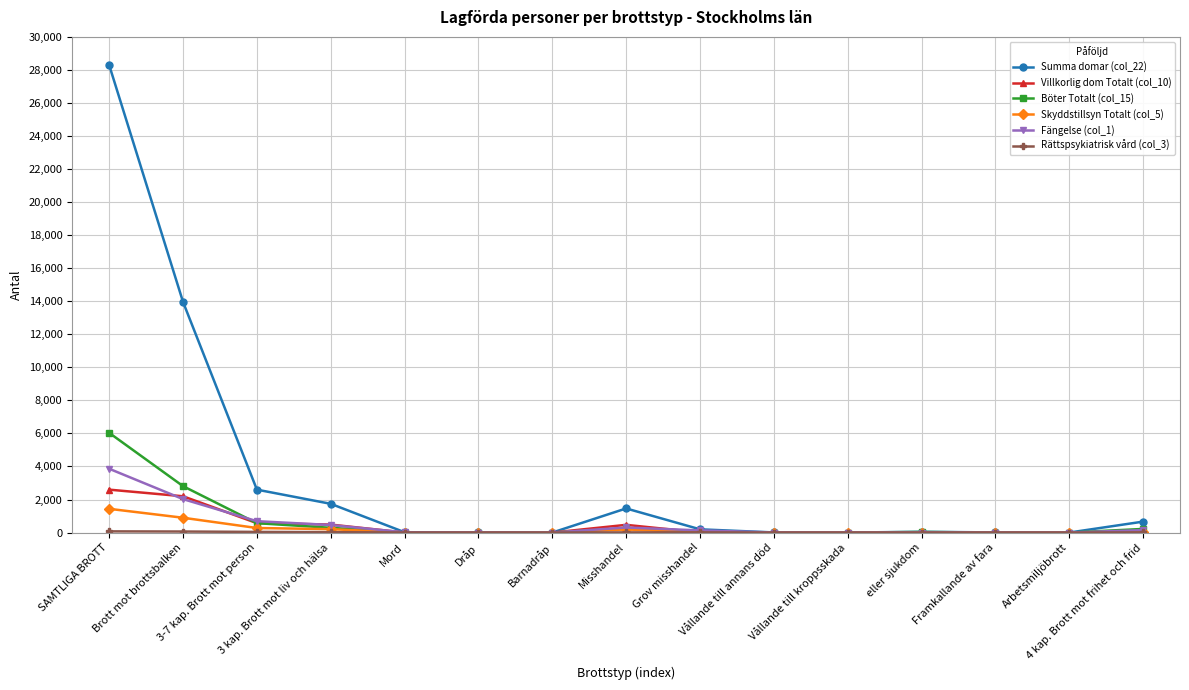

At how many categories does at least one series exceed 13552?

2